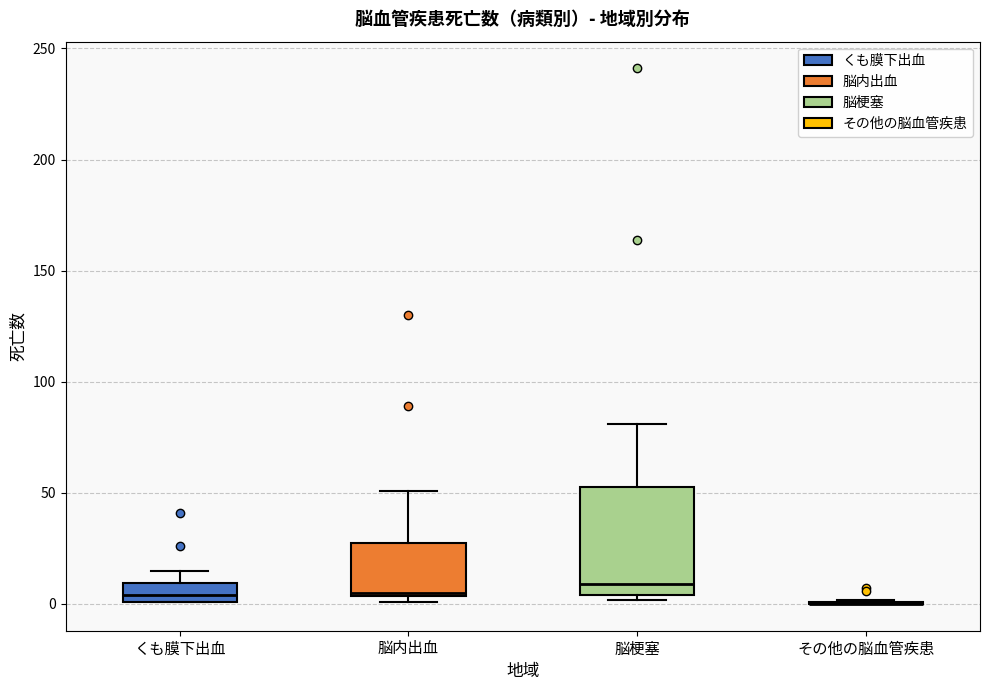

Comparing the boxes themselves (not the whiskers), which one is the tallest?

脳梗塞